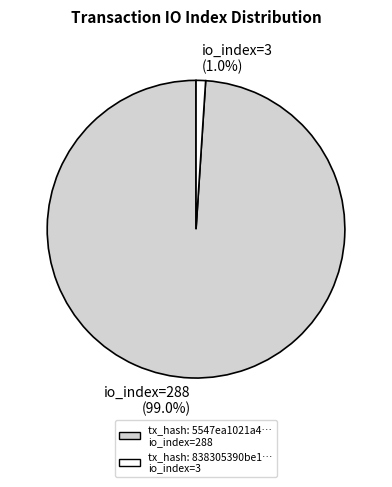

How much of the chart is everything except io_index=288 (99.0%)?

1.0%